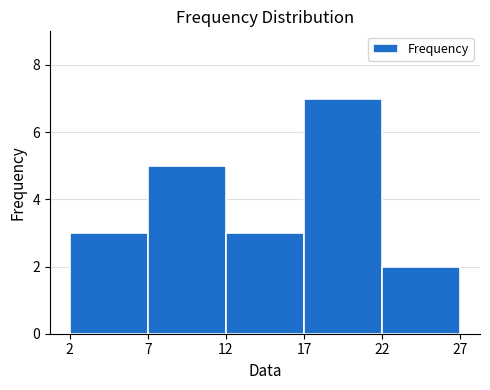

Over which range of the x-axis is the bar tallest?

17 to 22